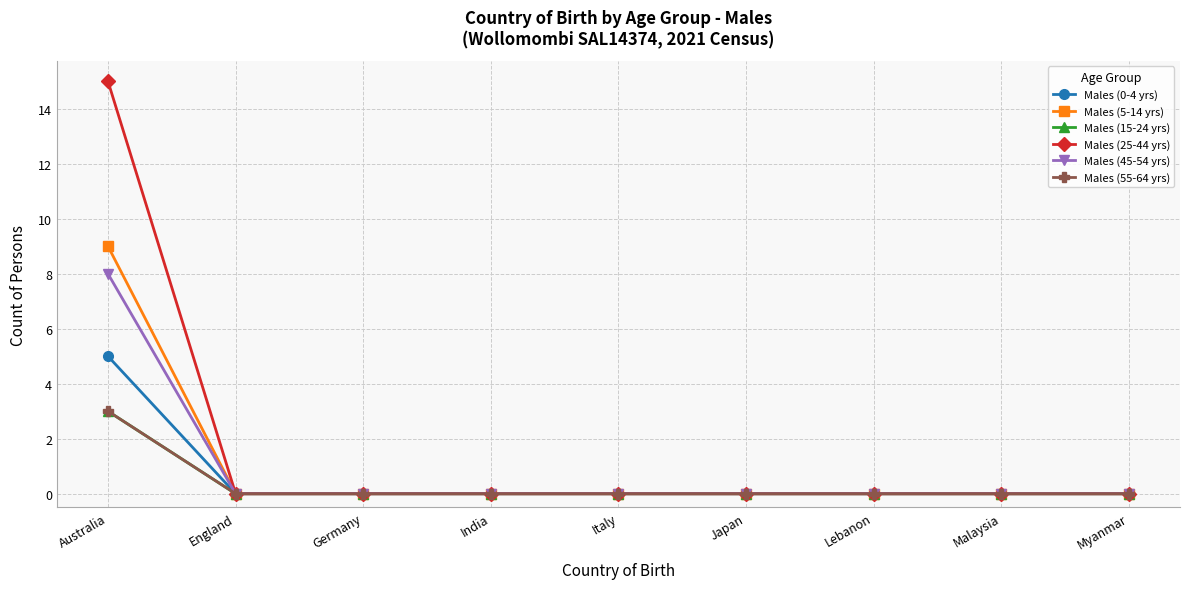

True or false: Males (15-24 yrs) and Males (45-54 yrs) intersect in this chart.

False